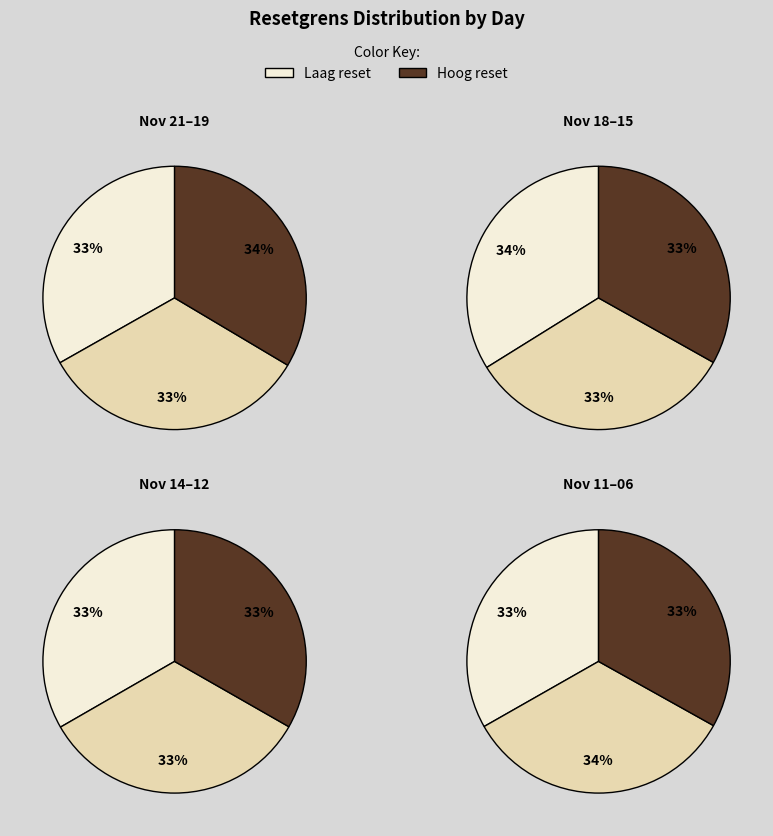

Rank the categories by value from highest to lowest.

2024-11-07, 2024-11-08, 2024-11-06, 2024-11-19, 2024-11-18, 2024-11-20, 2024-11-21, 2024-11-12, 2024-11-13, 2024-11-11, 2024-11-14, 2024-11-15